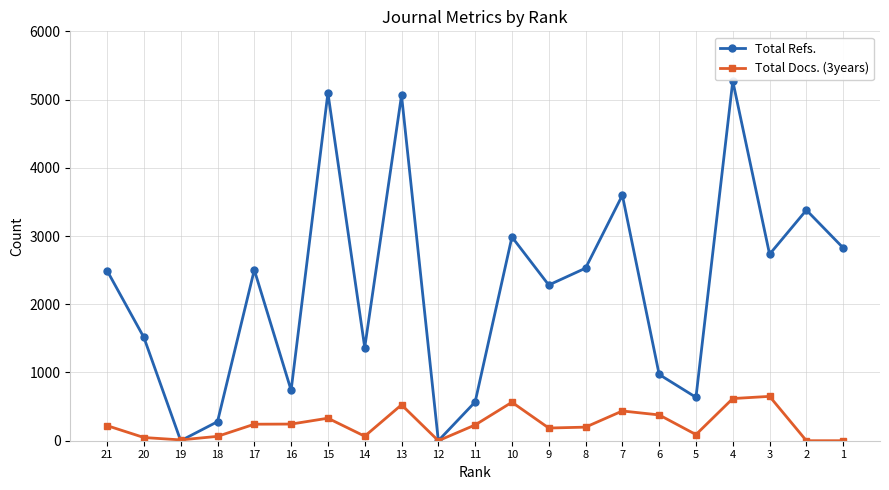

What is the greatest value displayed?

5272